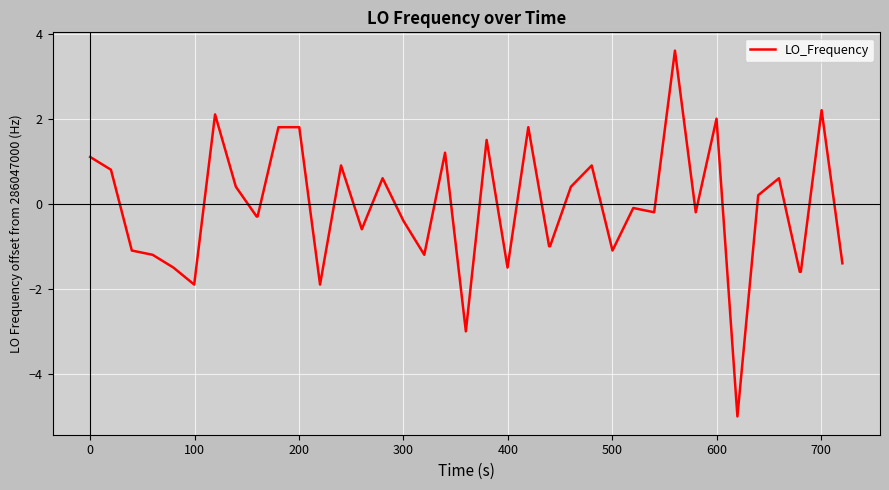

What is the minimum value shown in the chart?

-5.0